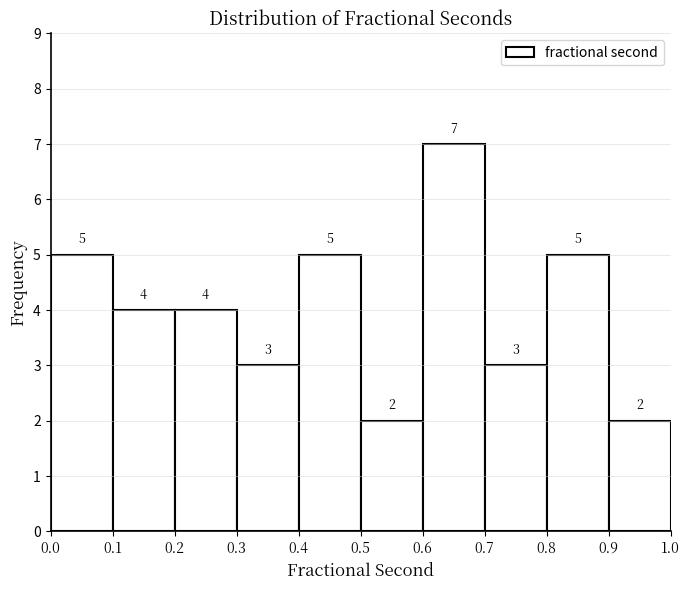

Reading left to right, transcribe this chart: for each bar, give the range it covers on the x-axis and its height.

0.0 to 0.1: 5
0.1 to 0.2: 4
0.2 to 0.3: 4
0.3 to 0.4: 3
0.4 to 0.5: 5
0.5 to 0.6: 2
0.6 to 0.7: 7
0.7 to 0.8: 3
0.8 to 0.9: 5
0.9 to 1.0: 2